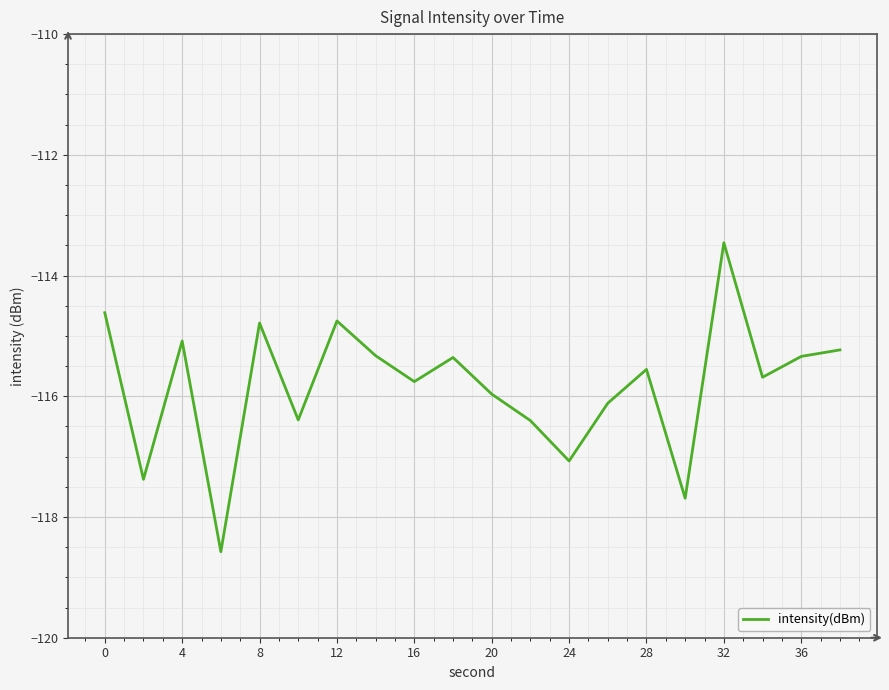

What is the maximum value shown in the chart?

-113.5